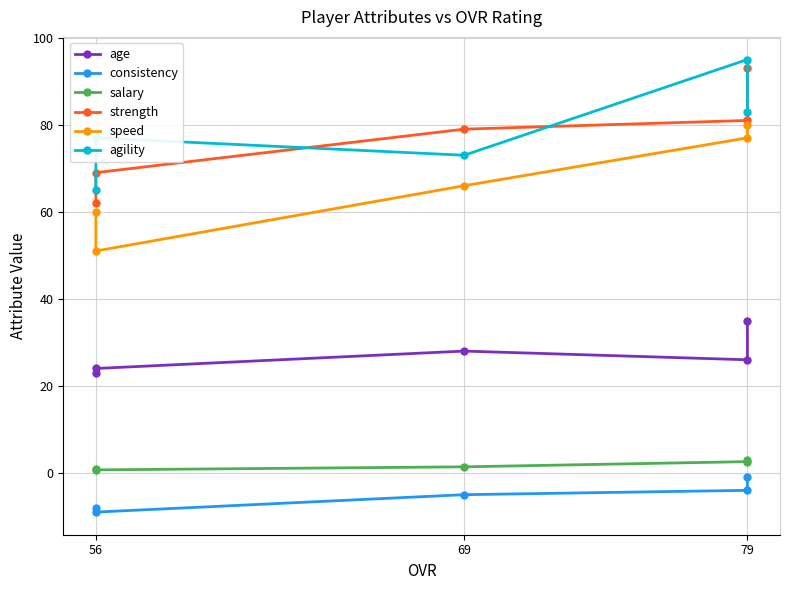

Rank the series by their maximum value, from highest to lowest.

agility, strength, speed, age, salary, consistency